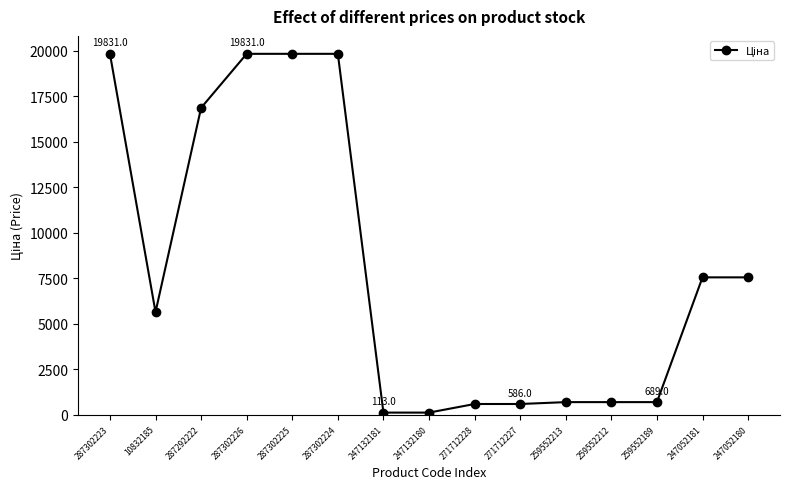

Which has a higher value, 259552212 or 287302223?

287302223